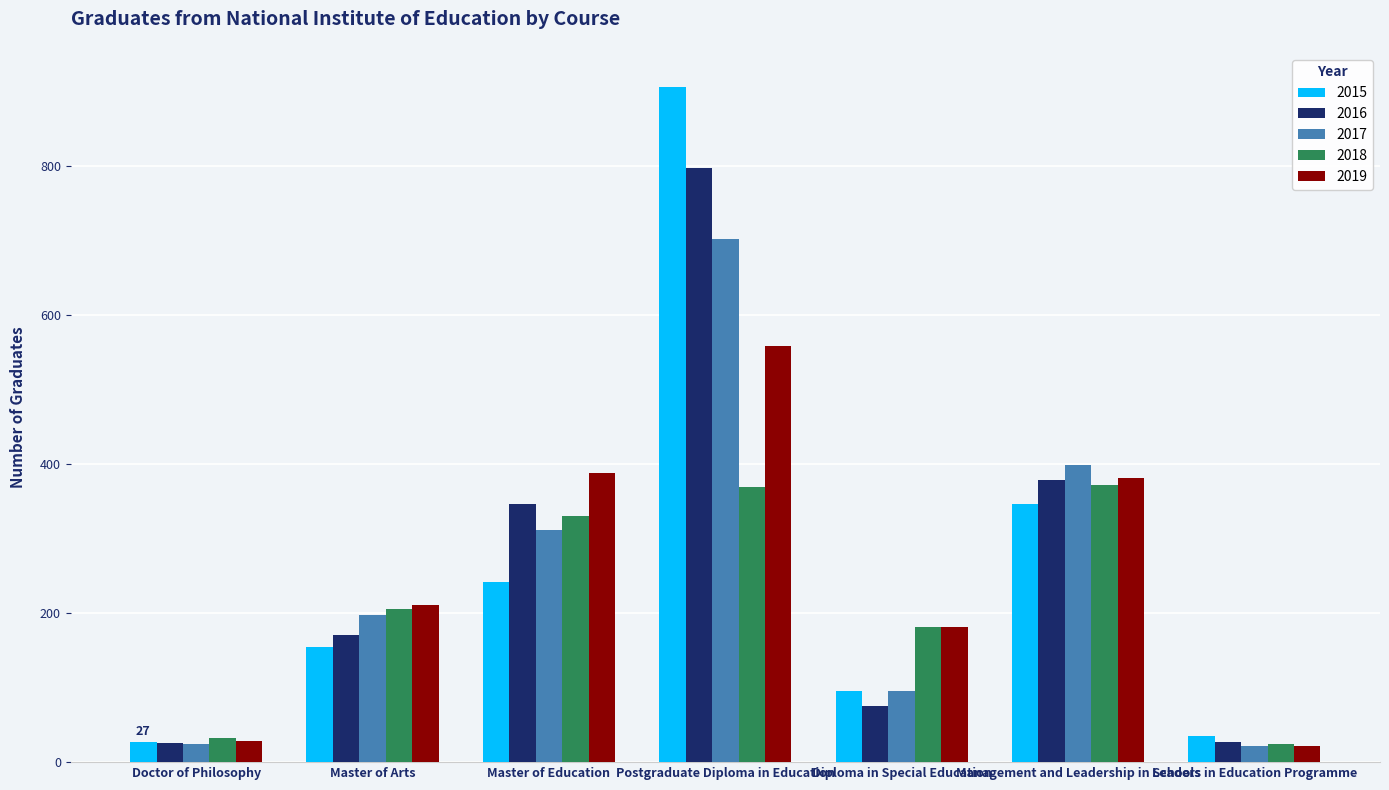

Read the 2015 value at Master of Education.

242